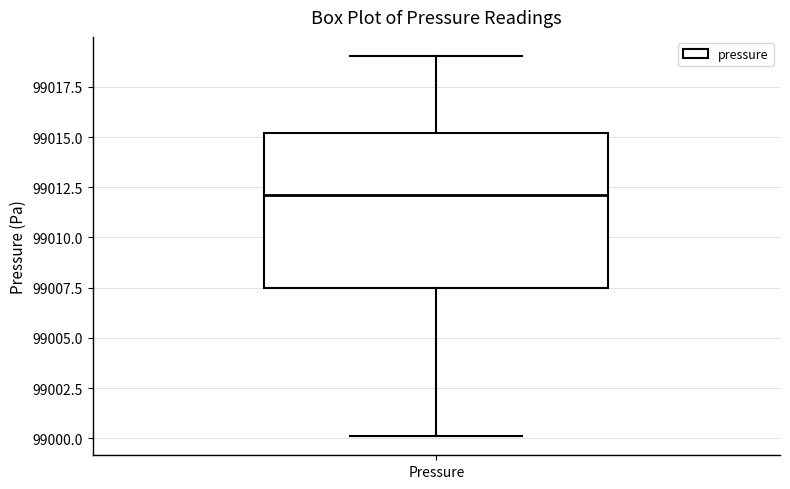

Read this box plot against the y-axis: the position of the median line, the range covered by the box, and the ends of both whiskers. The values are not printed on the chart, so give them approximately, as read against the axis.

median 99012.0, box 99007.5 to 99015.0, whiskers 99000.0 to 99019.0